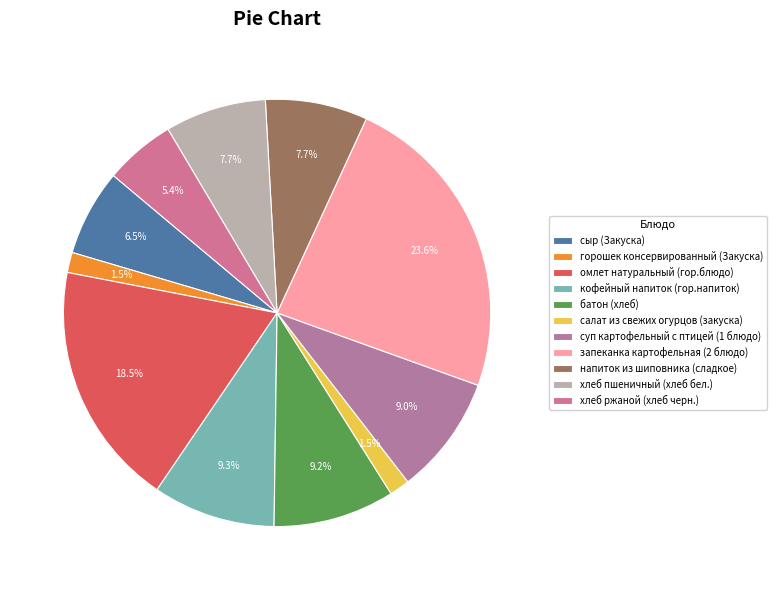

To the nearest percent, what is the combined percentage of хлеб ржаной (хлеб черн.) and горошек консервированный (Закуска)?

7%